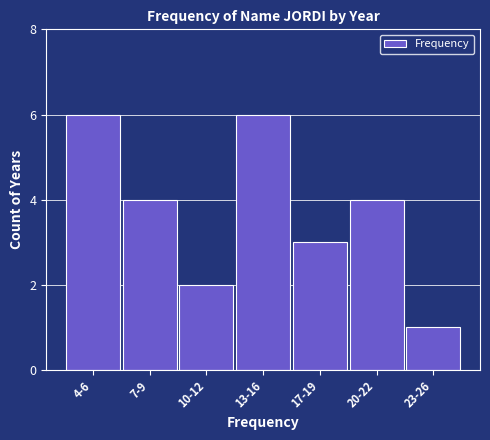

Reading left to right, what are all the values shown in this chart?

4-6=6	7-9=4	10-12=2	13-16=6	17-19=3	20-22=4	23-26=1